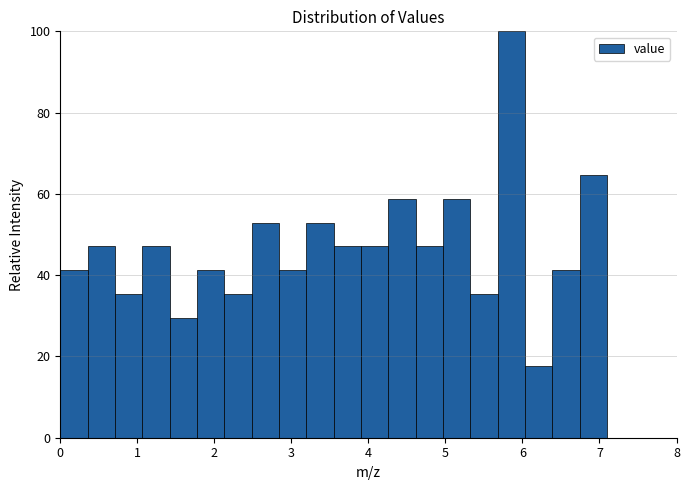

Around what value on the x-axis is the tallest bar? Give the approximate position of its centre, as read against the axis.

5.9